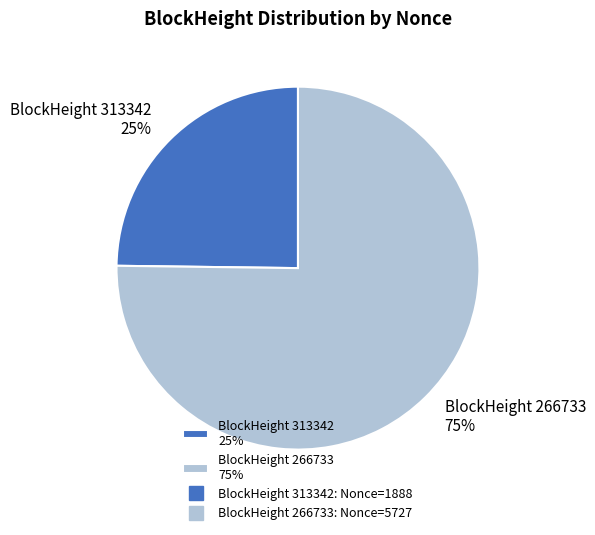

Is the sum of BlockHeight 266733 75% and BlockHeight 313342 25% greater than half?

Yes